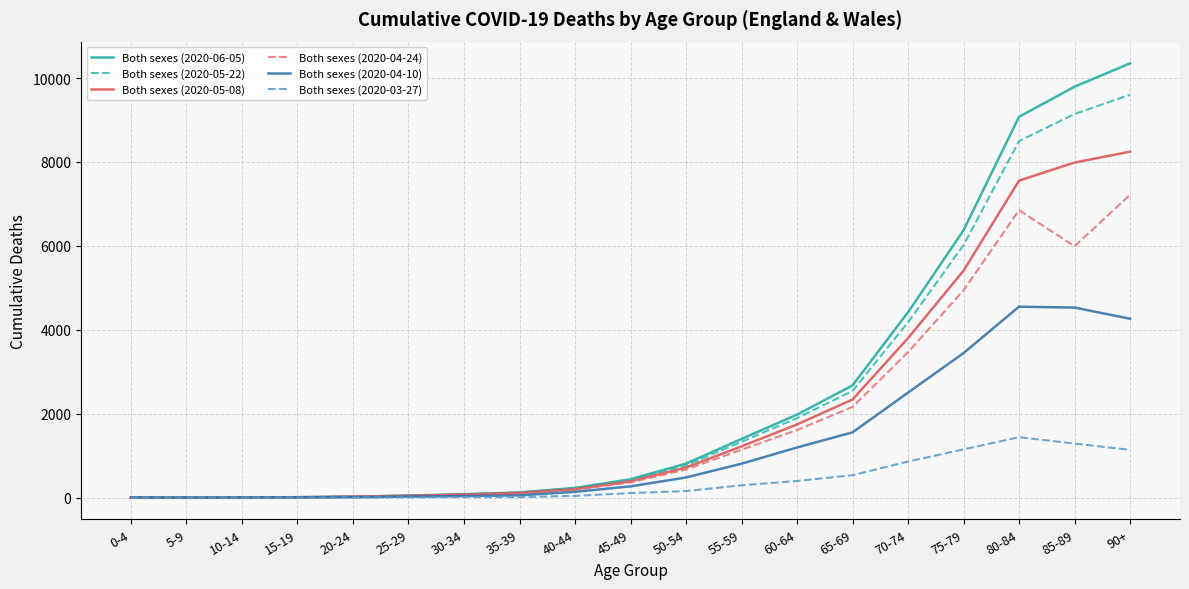

At which category is the sum across all series the highest?

90+